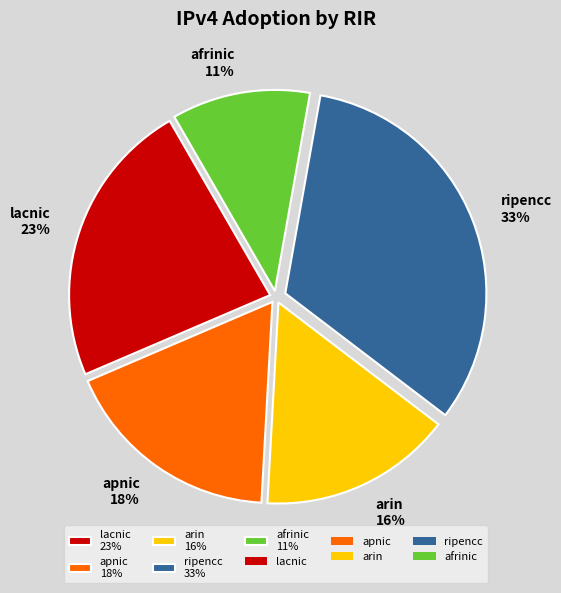

To the nearest percent, what is the combined percentage of lacnic 23% and afrinic 11%?

34%